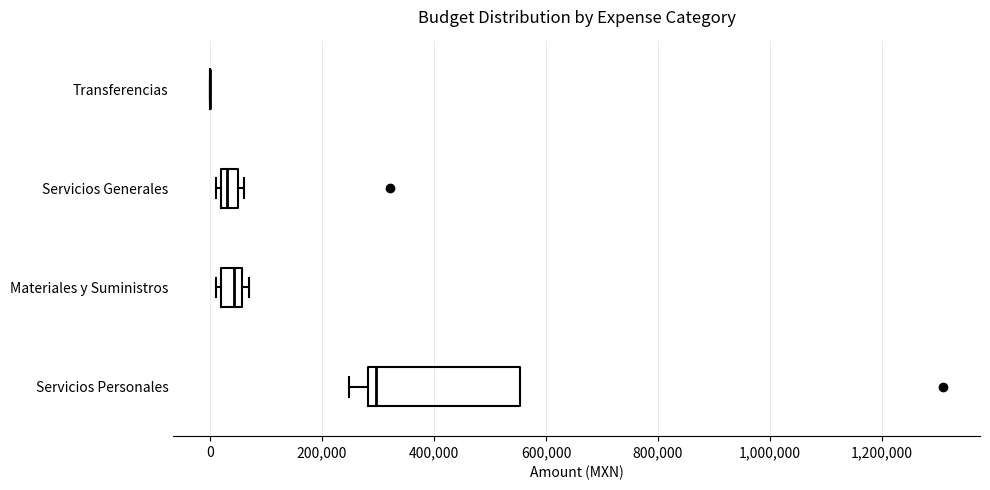

Reading bottom to top, transcribe this box plot: for each box, give where its median line is, the range the box spans, and where its two whiskers end, as read against the x-axis. The values are not printed on the chart, so give them approximately, as read against the axis.

Servicios Personales: median 300000, box 280000 to 560000, whiskers 240000 to 560000
Materiales y Suministros: median 40000, box 20000 to 60000, whiskers 20000 (just left of the box's left edge) to 80000
Servicios Generales: median 40000, box 20000 to 60000, whiskers 20000 (just left of the box's left edge) to 60000 (just right of the box's right edge)
Transferencias: box collapsed to a line at 0, whiskers 0 to 0